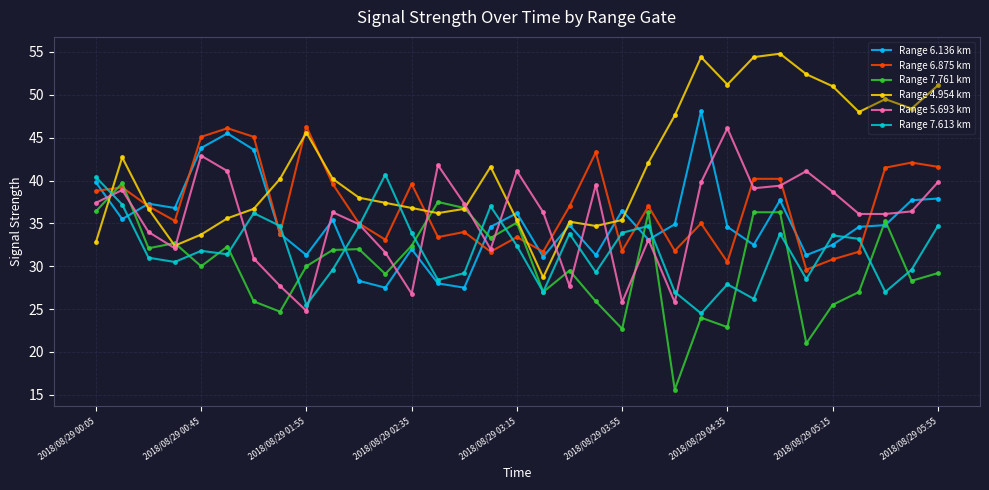

What is the smallest value displayed?

15.6